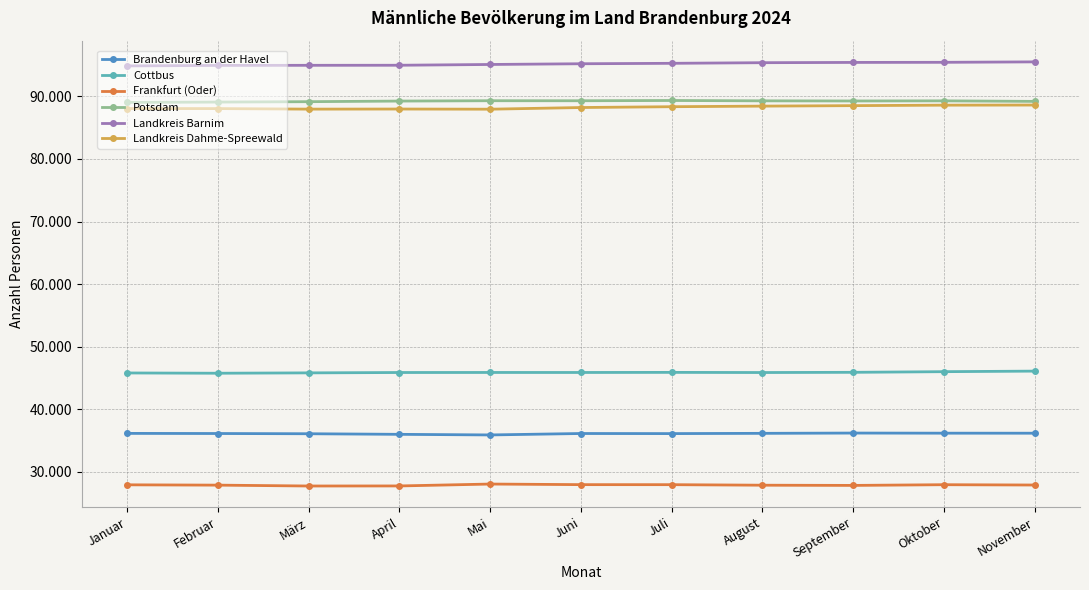

Is this an area chart (filled region under the line)?

No